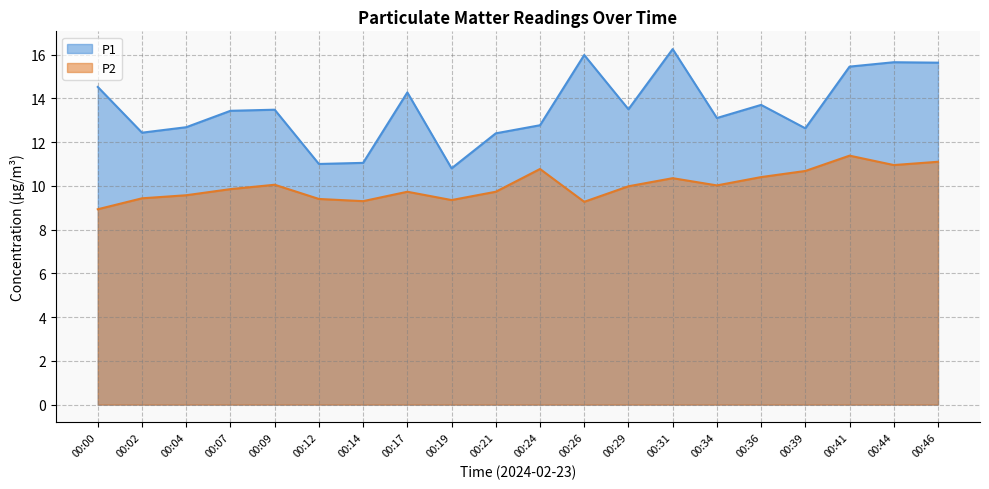

What is the value of the P2 point at the 20th from the left?

11.1